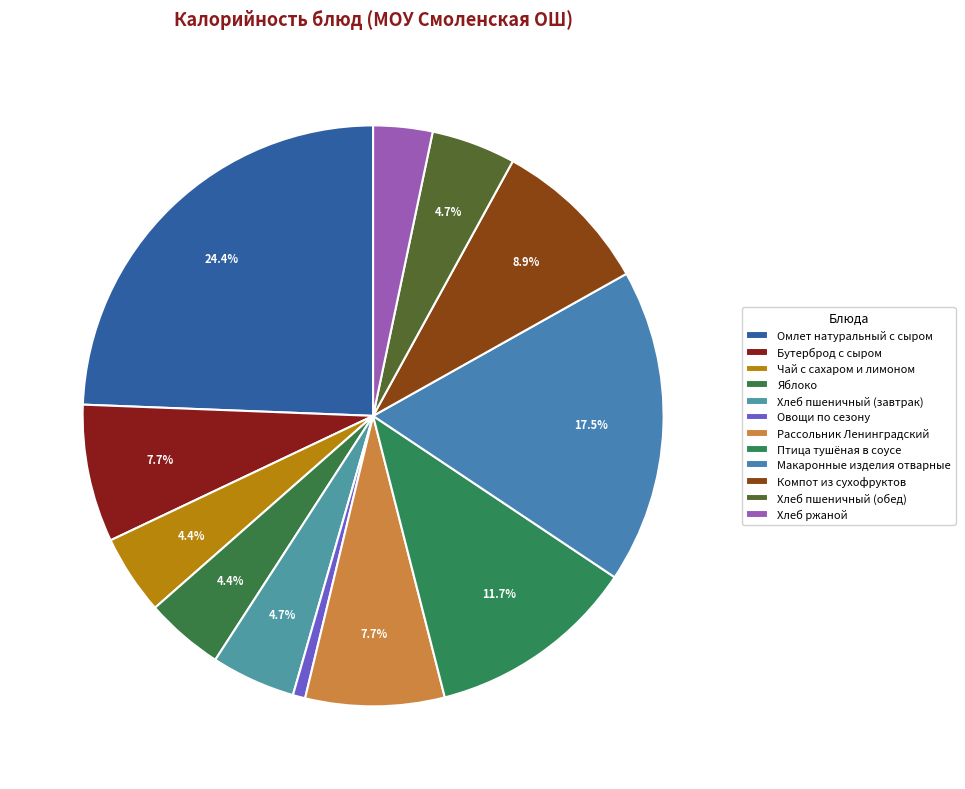

What is the largest slice in the pie chart?

Омлет натуральный с сыром